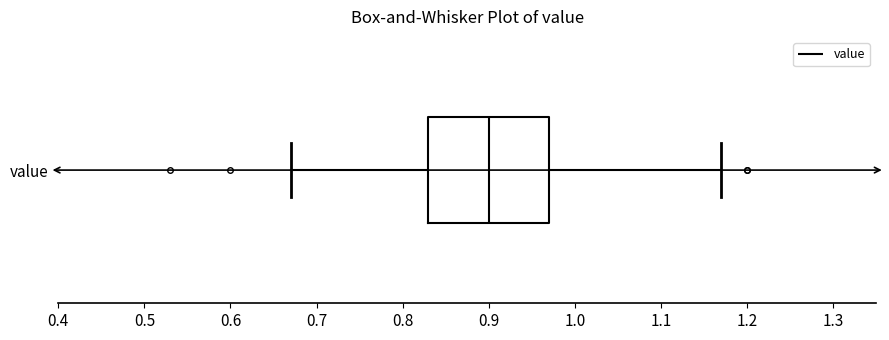

Where is the right edge of the box for value on the x-axis? The values are not printed on the chart, so give them approximately, as read against the axis.

0.97